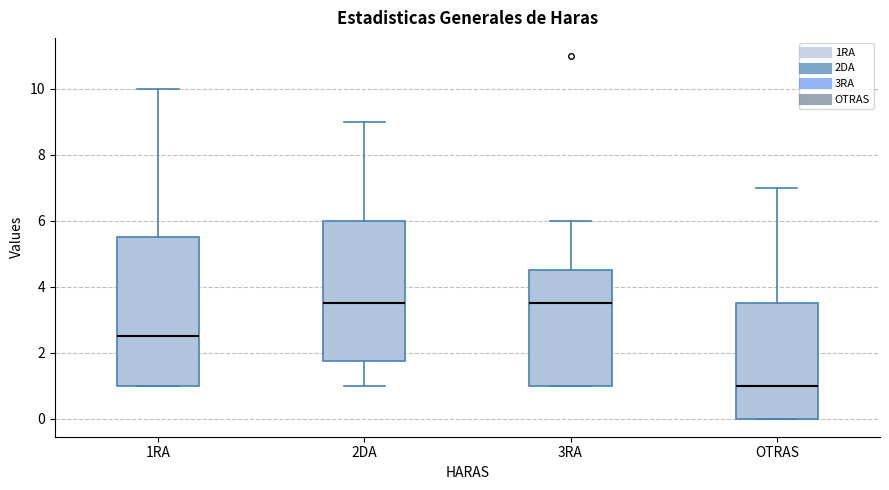

Reading left to right, read every box against the y-axis: the position of its median line, the range the box covers, and the ends of its whiskers. The values are not printed on the chart, so give them approximately, as read against the axis.

1RA: median 2.6, box 1.0 to 5.6, whiskers 1.0 to 10.0
2DA: median 3.6, box 1.8 to 6.0, whiskers 1.0 to 9.0
3RA: median 3.6, box 1.0 to 4.6, whiskers 1.0 to 6.0
OTRAS: median 1.0, box 0.0 to 3.6, whiskers 0.0 to 7.0